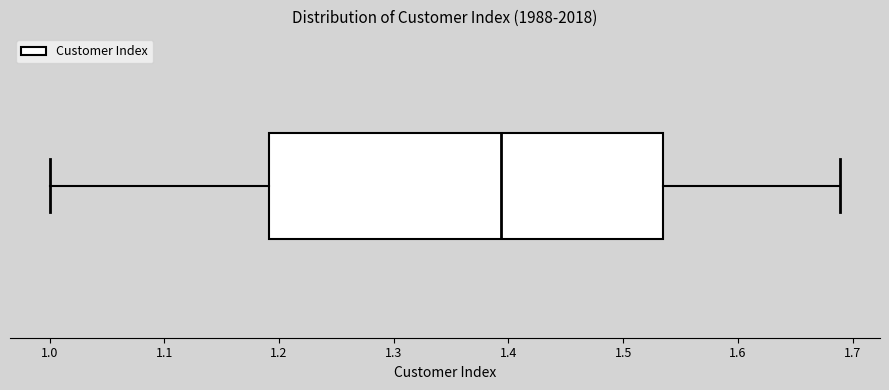

Where is the left edge of the box on the x-axis? The values are not printed on the chart, so give them approximately, as read against the axis.

1.19